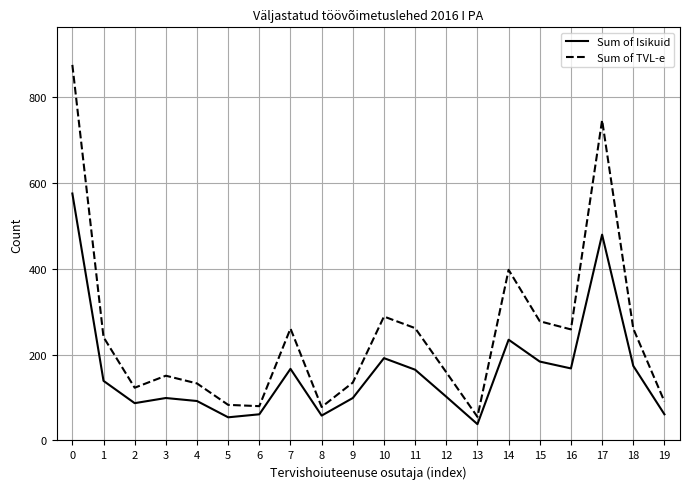

What is the total value across all series at 16?

427